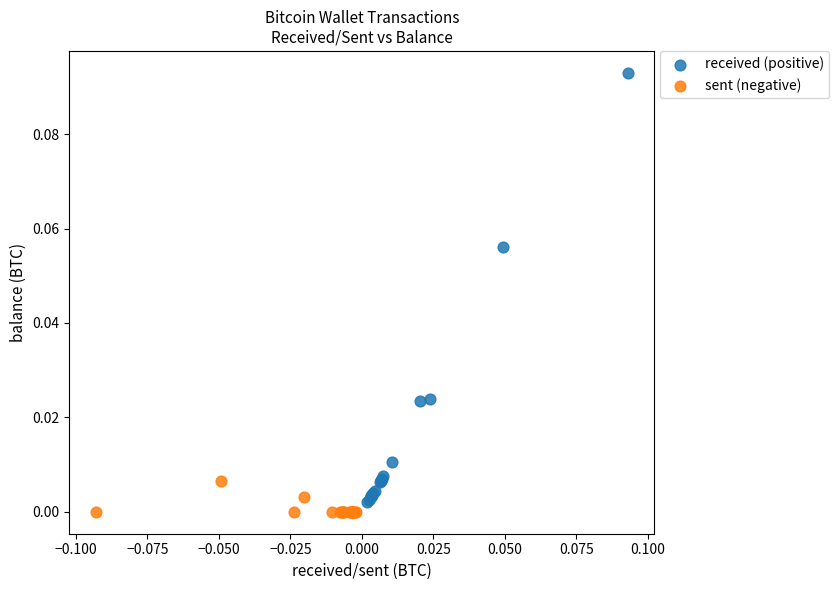

Which series has the largest Y range (max minus min)?

received (positive)